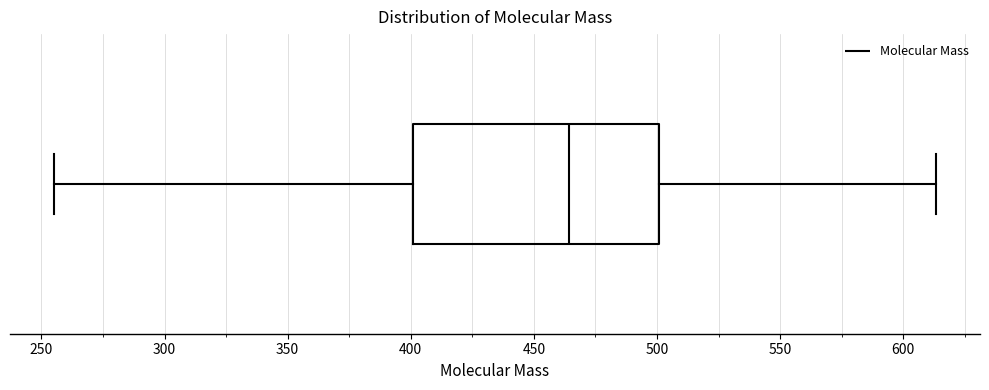

Transcribe this box plot: give where the median line is, the range the box spans, and where the two whiskers end, as read against the x-axis. The values are not printed on the chart, so give them approximately, as read against the axis.

median 465, box 400 to 500, whiskers 255 to 615